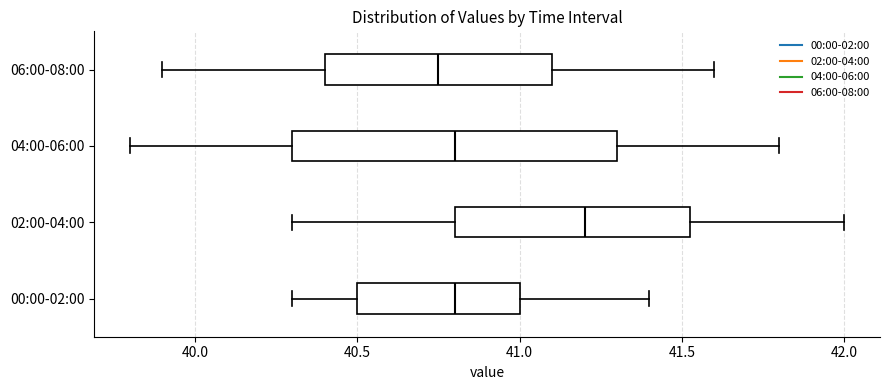

Comparing the boxes themselves (not the whiskers), which one is the widest?

04:00-06:00